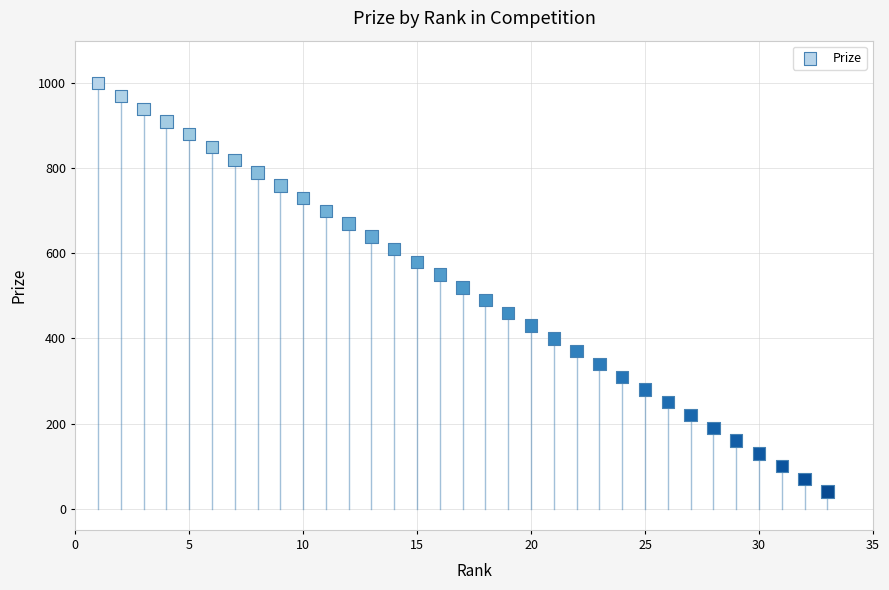

What is the range of X values (max minus min)?

32